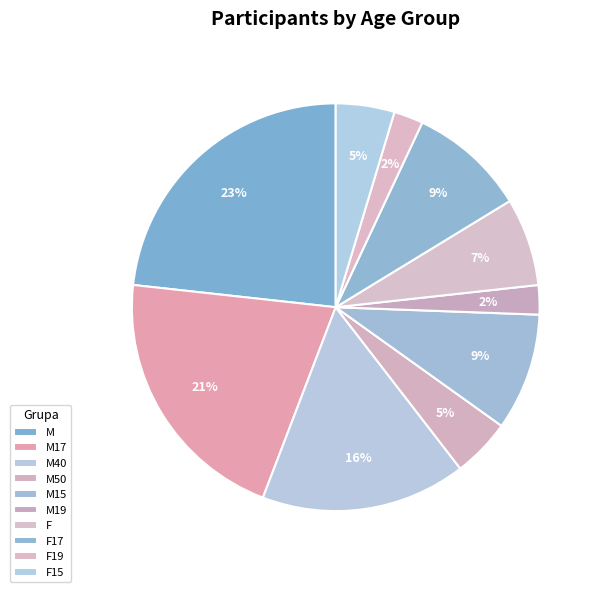

Rank the categories by value from lowest to highest.

M19, F19, M50, F15, F, M15, F17, M40, M17, M